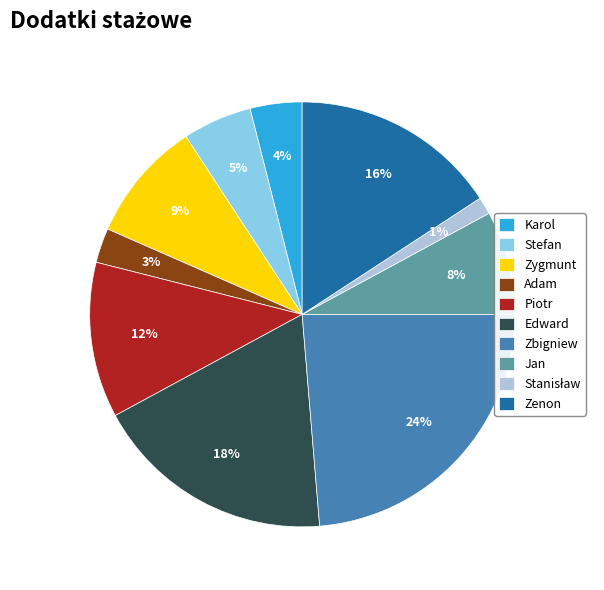

How many slices are in this pie chart?

10